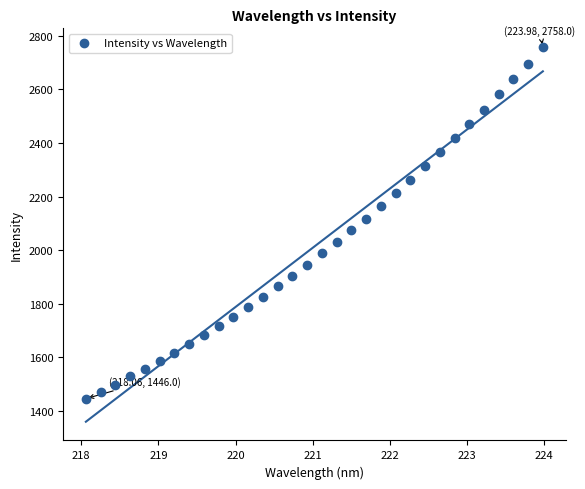

What is the range of Y values (max minus min)?

1312.1